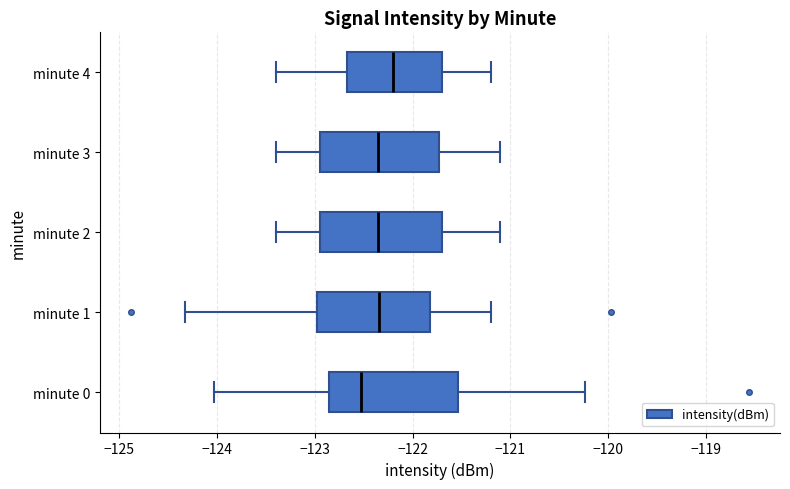

Reading bottom to top, transcribe this box plot: for each box, give where its median line is, the range the box spans, and where its two whiskers end, as read against the x-axis. The values are not printed on the chart, so give them approximately, as read against the axis.

minute 0: median -122.5, box -122.9 to -121.5, whiskers -124.0 to -120.2
minute 1: median -122.3, box -123.0 to -121.8, whiskers -124.3 to -121.2
minute 2: median -122.3, box -122.9 to -121.7, whiskers -123.4 to -121.1
minute 3: median -122.3, box -122.9 to -121.7, whiskers -123.4 to -121.1
minute 4: median -122.2, box -122.7 to -121.7, whiskers -123.4 to -121.2